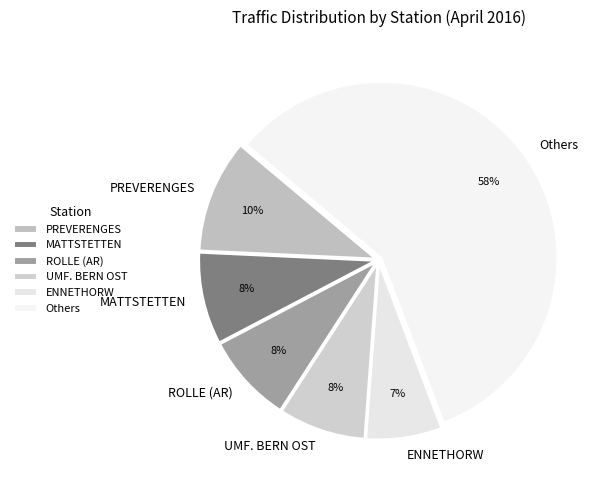

To the nearest percent, what is the difference between the ROLLE (AR) and PREVERENGES slice percentages?

2%